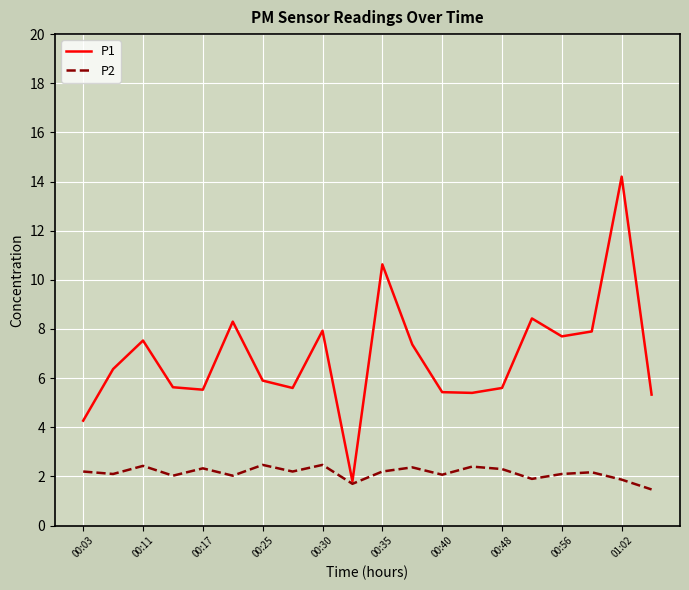

How many distinct data groups are displayed?

2